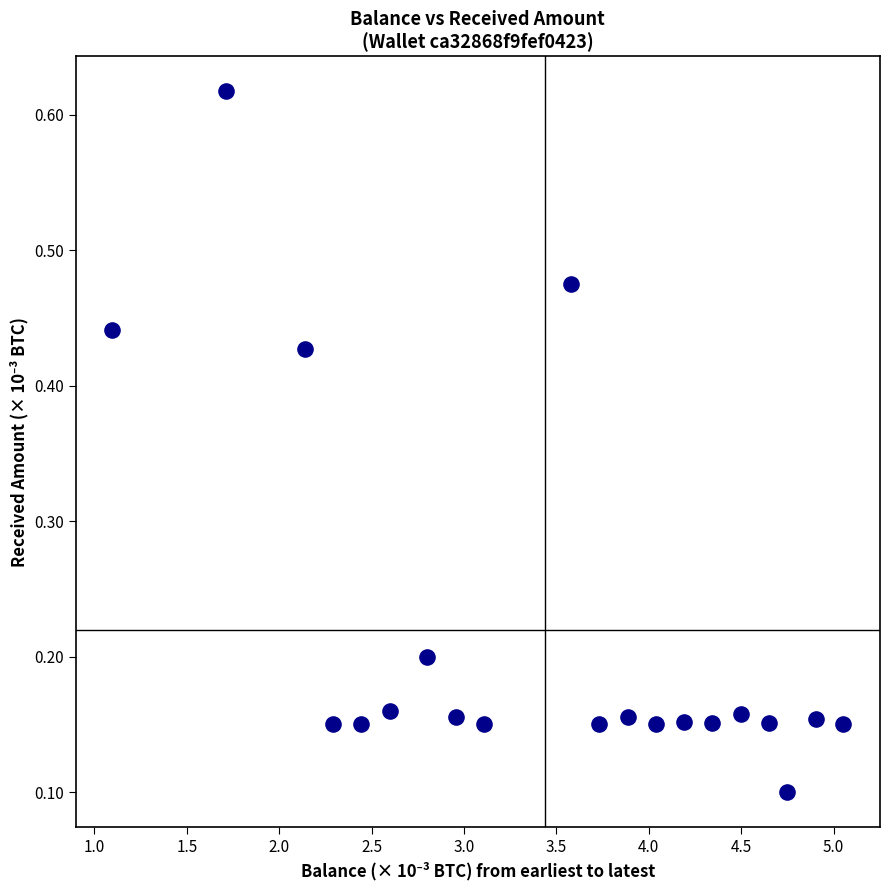

What is the range of X values (max minus min)?

4.0